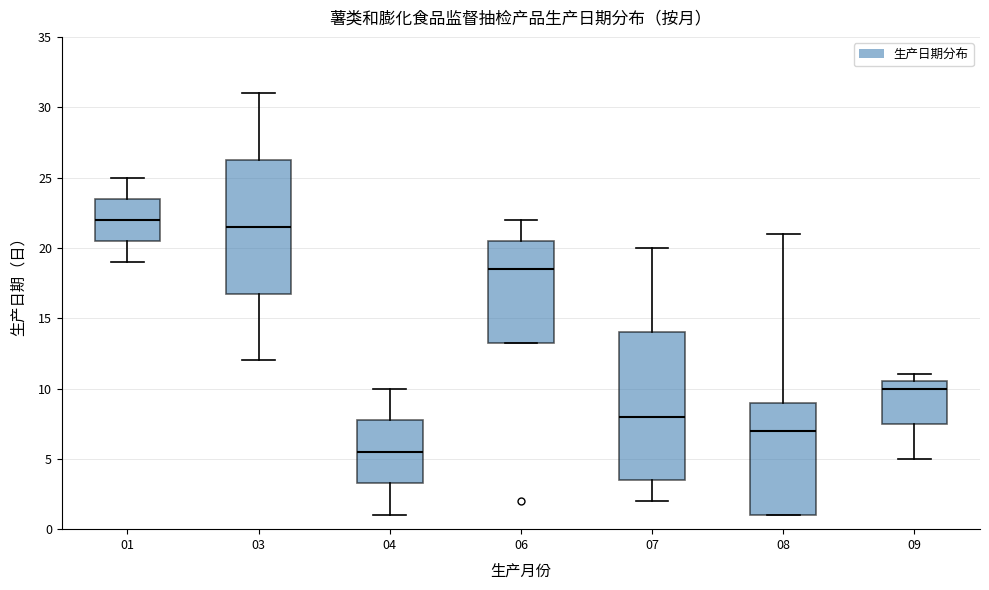

Reading left to right, read every box against the y-axis: the position of its median line, the range the box covers, and the ends of its whiskers. The values are not printed on the chart, so give them approximately, as read against the axis.

01: median 22.0, box 20.5 to 23.5, whiskers 19.0 to 25.0
03: median 21.5, box 17.0 to 26.5, whiskers 12.0 to 31.0
04: median 5.5, box 3.5 to 8.0, whiskers 1.0 to 10.0
06: median 18.5, box 13.5 to 20.5, whiskers 13.5 to 22.0
07: median 8.0, box 3.5 to 14.0, whiskers 2.0 to 20.0
08: median 7.0, box 1.0 to 9.0, whiskers 1.0 to 21.0
09: median 10.0, box 7.5 to 10.5, whiskers 5.0 to 11.0